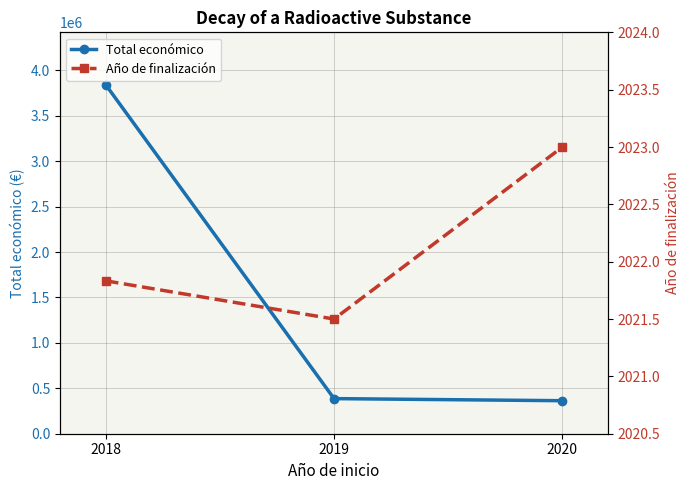

What are all the series names shown in the legend?

Total económico, Año de finalización